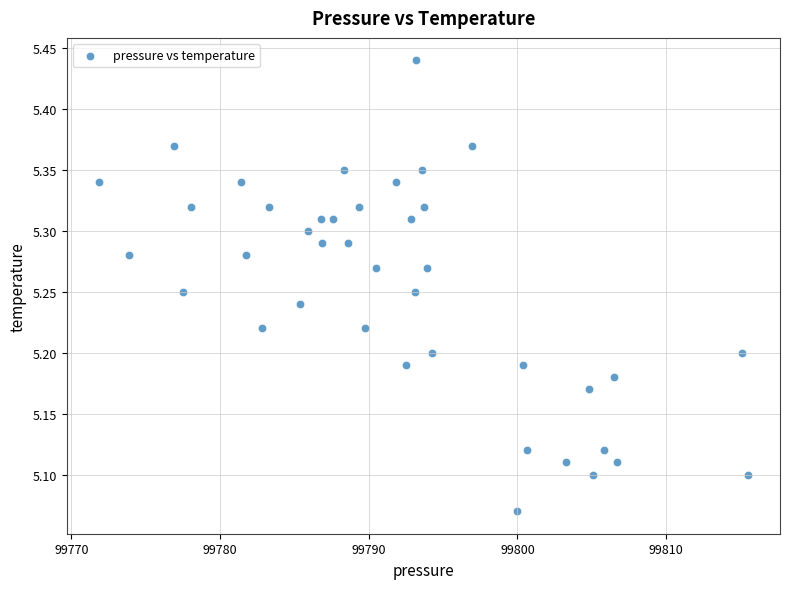

What is the range of Y values (max minus min)?

0.4